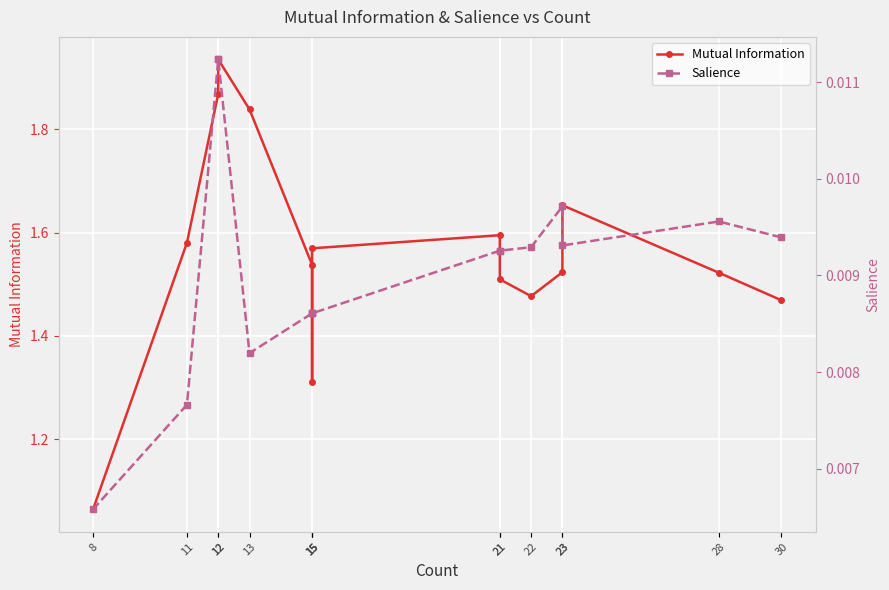

Reading left to right, what are all the values shown in this chart?

Mutual Information: 30=1.5	28=1.5	23=1.7	23=1.5	22=1.5	21=1.5	21=1.6	15=1.6	15=1.3	15=1.5	13=1.8	12=1.9	12=1.9	11=1.6	8=1.1
Salience: 30=0.0	28=0.0	23=0.0	23=0.0	22=0.0	21=0.0	21=0.0	15=0.0	15=0.0	15=0.0	13=0.0	12=0.0	12=0.0	11=0.0	8=0.0